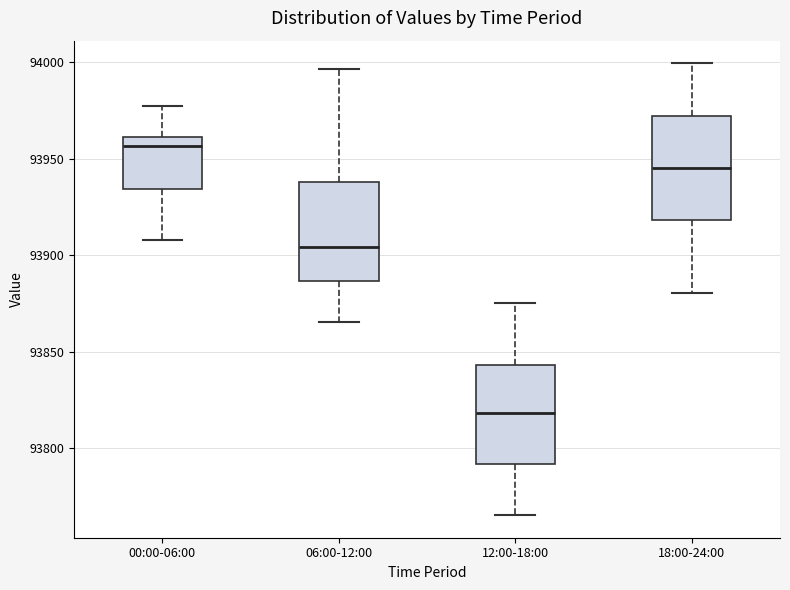

Where is the lower edge of the box for 18:00-24:00 on the y-axis? The values are not printed on the chart, so give them approximately, as read against the axis.

93920